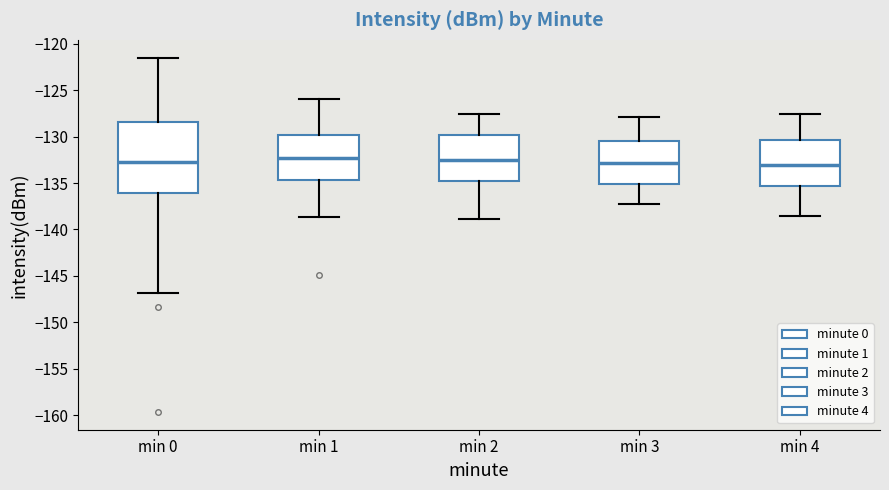

Comparing the boxes themselves (not the whiskers), which one is the tallest?

min 0